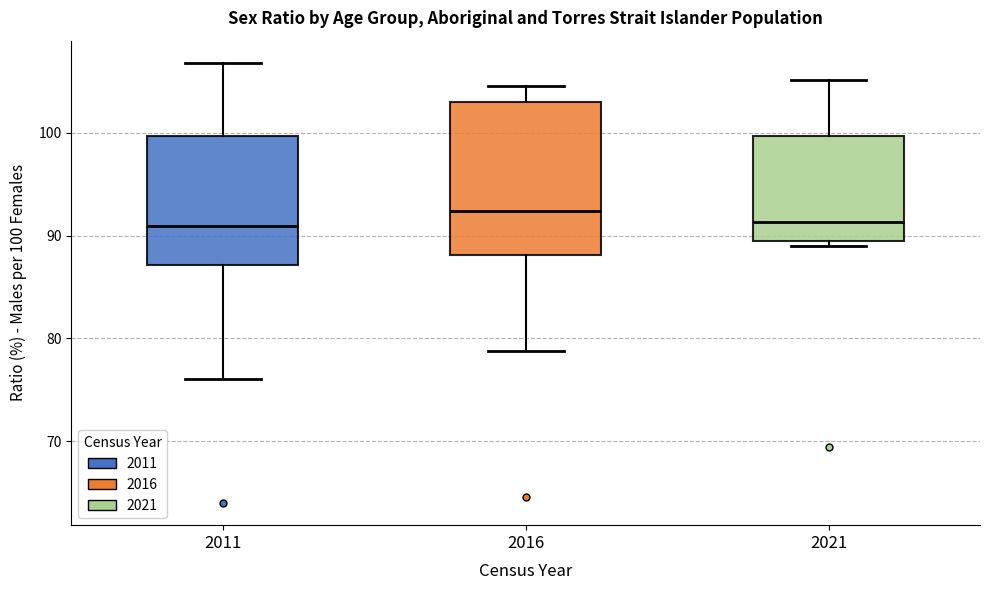

Reading left to right, transcribe this box plot: for each box, give where its median line is, the range the box spans, and where its two whiskers end, as read against the y-axis. The values are not printed on the chart, so give them approximately, as read against the axis.

2011: median 91, box 87 to 100, whiskers 76 to 107
2016: median 92, box 88 to 103, whiskers 79 to 105
2021: median 91, box 89 to 100, whiskers 89 (just below the box's lower edge) to 105